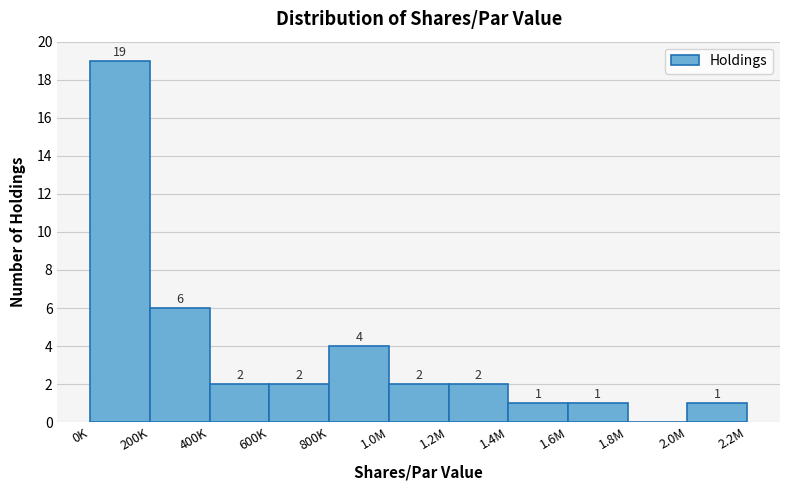

Approximately how many times larger is the value at 800K compared to 600K?

2.0